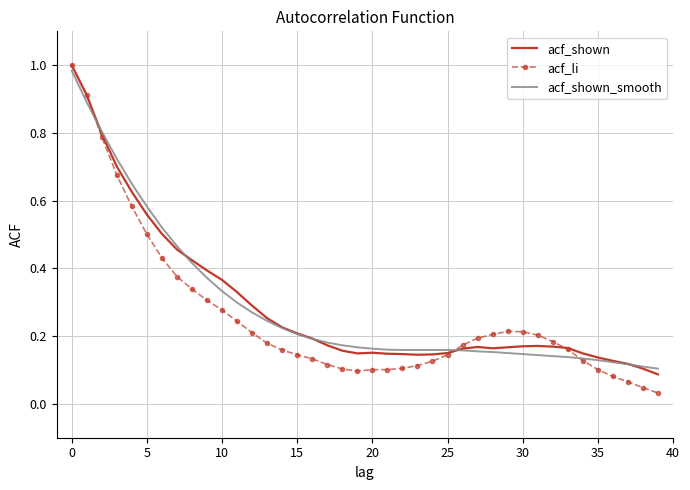

Which series has the largest range (max minus min)?

acf_li